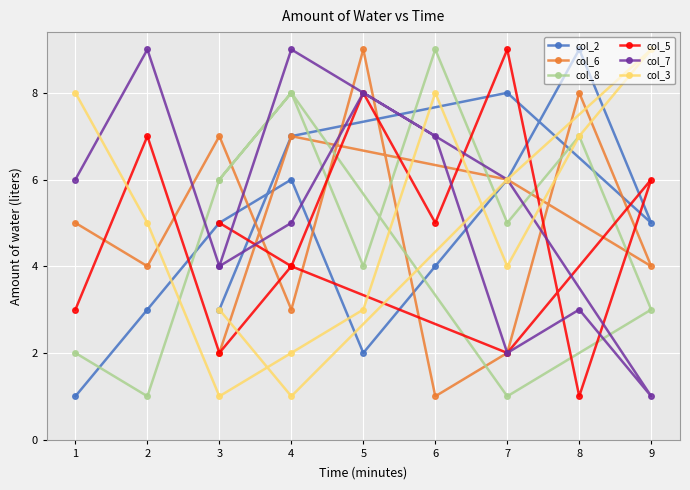

What is the value of the col_6 point at the 4th from the left?

3